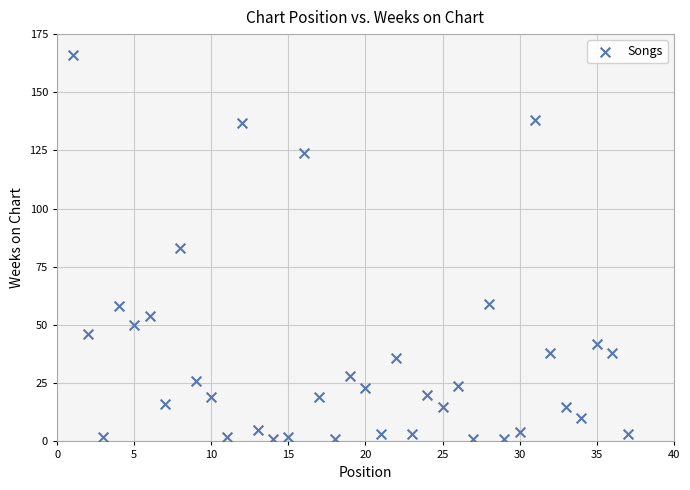

What is the range of Y values (max minus min)?

165